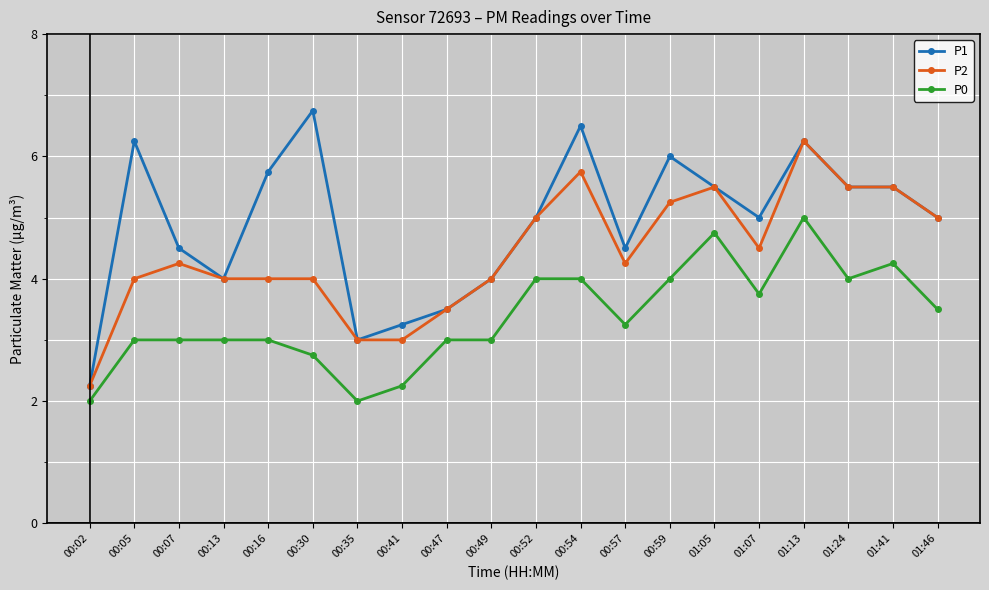

True or false: P0 and P1 cross at least once.

False